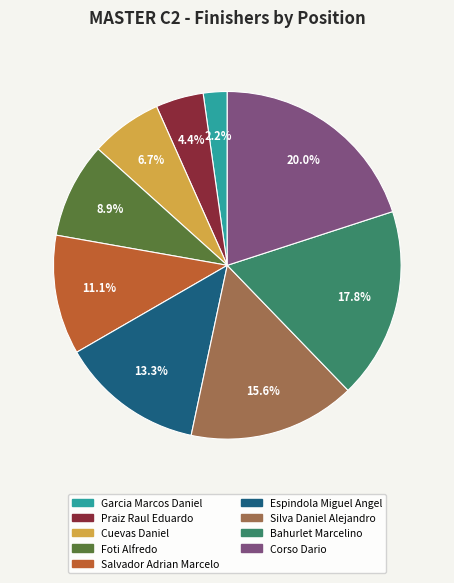

What is the largest slice in the pie chart?

Corso Dario